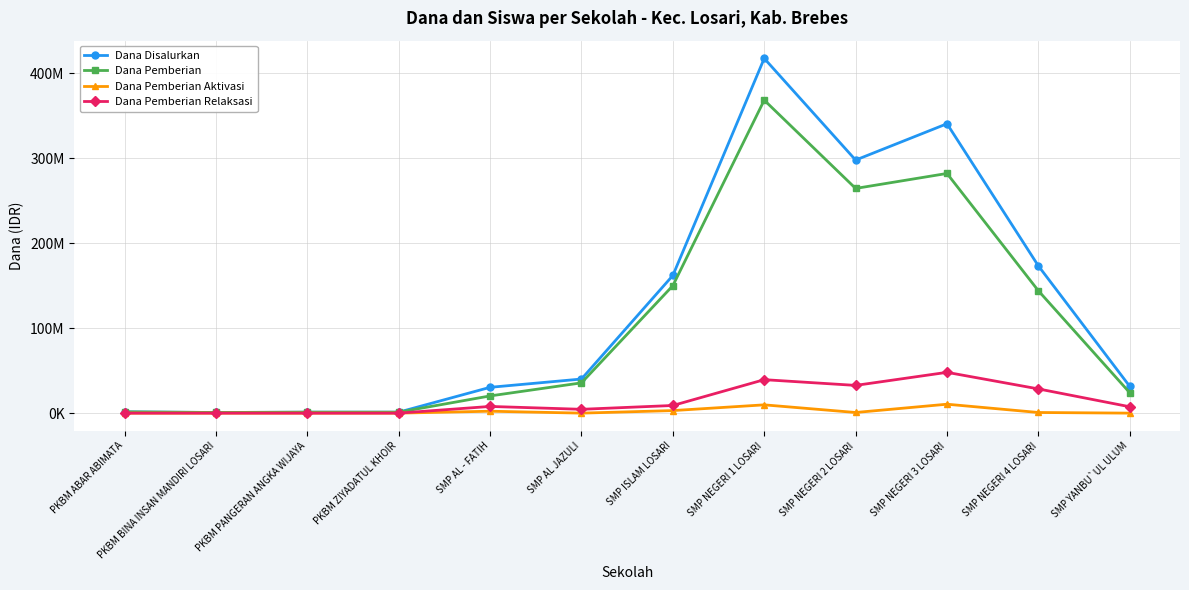

What is the difference between the Dana Pemberian values at SMP NEGERI 4 LOSARI and PKBM BINA INSAN MANDIRI LOSARI?

143250000